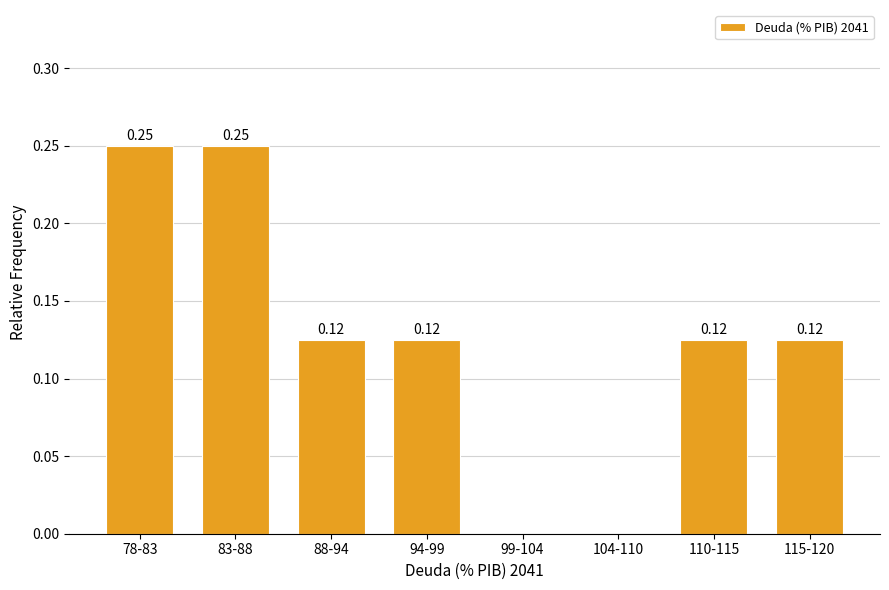

What is the sum of all values?

1.0